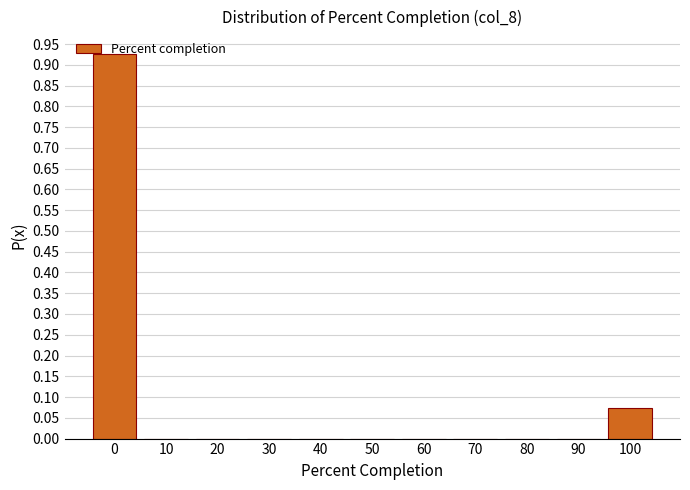

Reading left to right, list every bar in this chart as the range it spans on the x-axis followed by its height. The values are not printed on the chart, so give them approximately, as read against the axis.

-5 to 5: 0.925
5 to 15: 0
15 to 25: 0
25 to 35: 0
35 to 45: 0
45 to 55: 0
55 to 65: 0
65 to 75: 0
75 to 85: 0
85 to 95: 0
95 to 105: 0.075